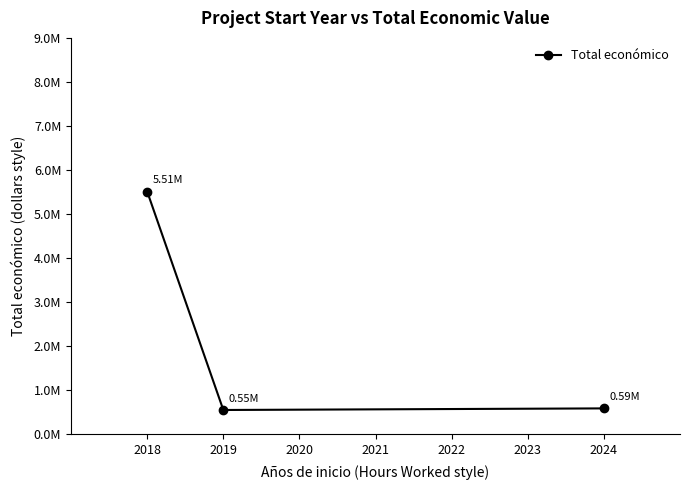

Does the chart have visible grid lines?

No